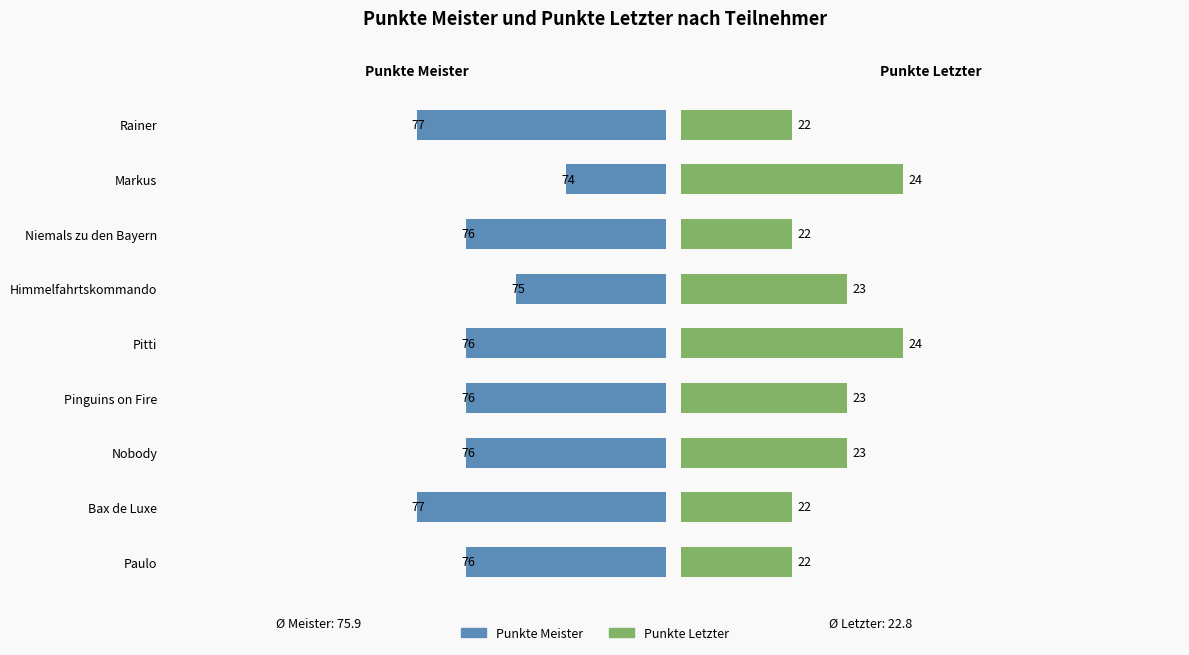

At Niemals zu den Bayern, list the series in order from smallest to largest.

Punkte Letzter, Punkte Meister